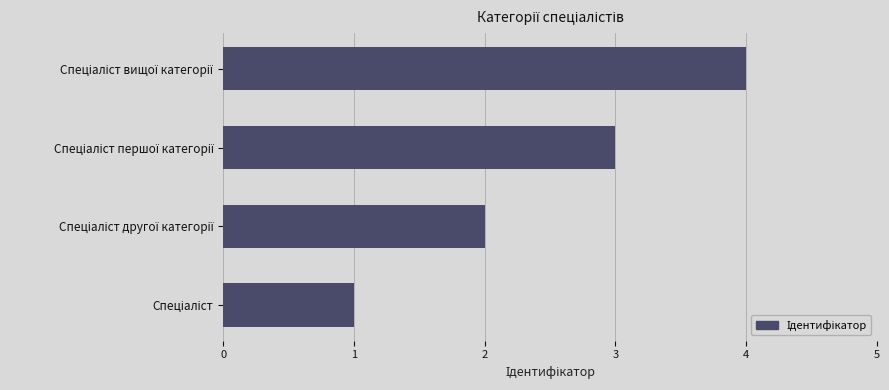

What is the difference between the maximum and minimum values?

3